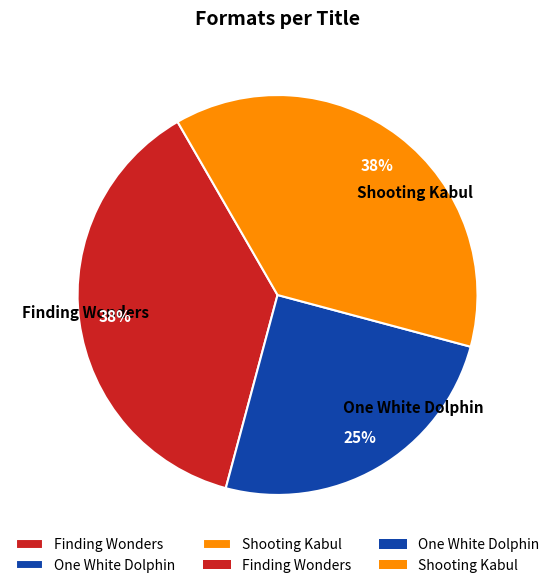

To the nearest percent, what is the average slice percentage?

33%